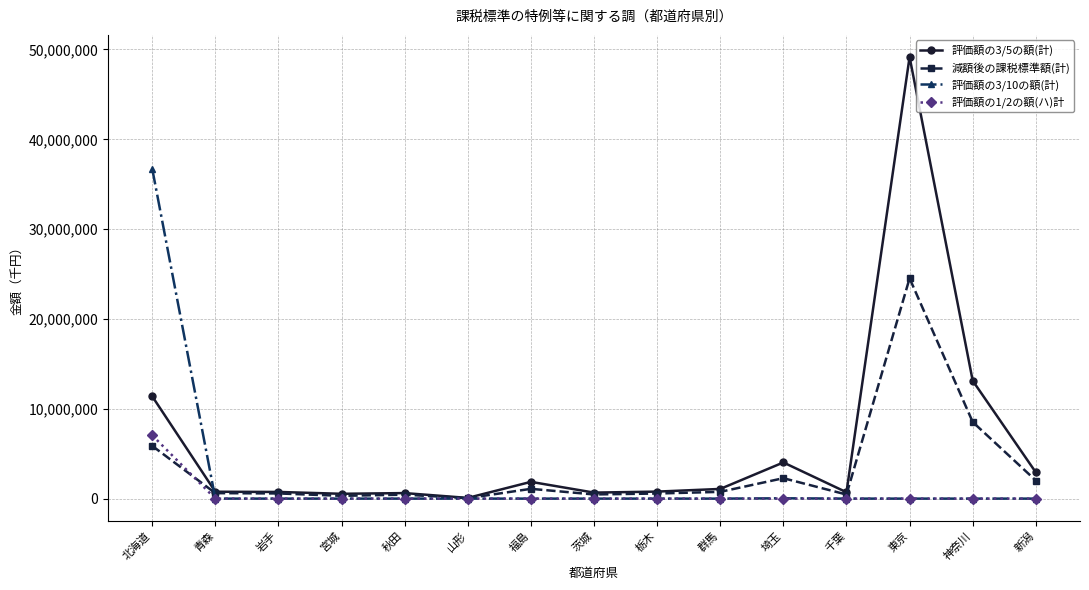

Rank the series by their maximum value, from highest to lowest.

評価額の3/5の額(計), 評価額の3/10の額(計), 減額後の課税標準額(計), 評価額の1/2の額(ハ)計